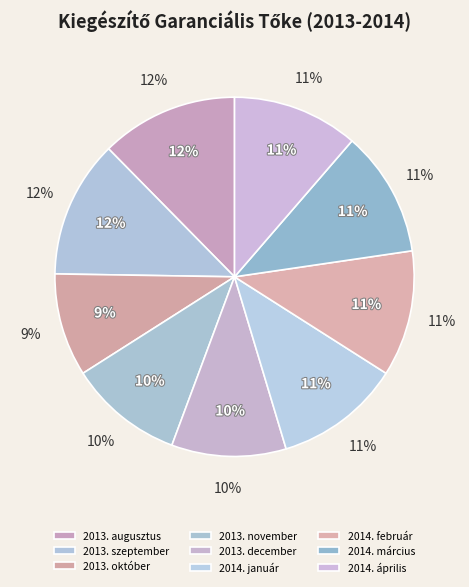

Does 2013. október represent more than half of the total?

No